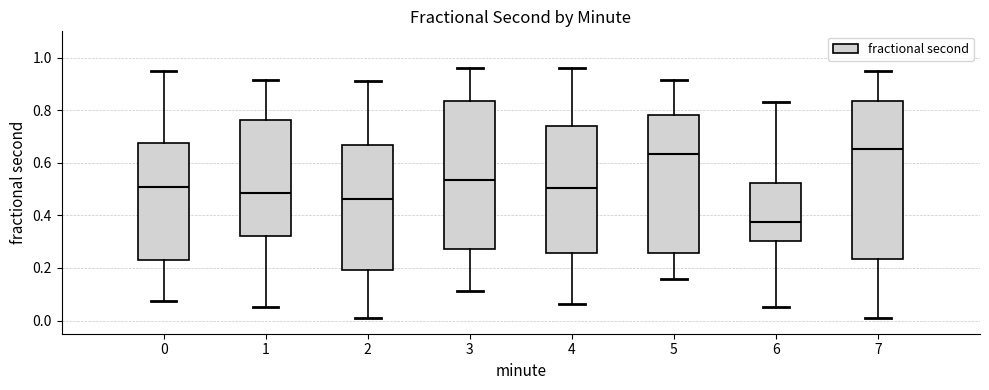

Reading left to right, read every box against the y-axis: the position of its median line, the range the box covers, and the ends of its whiskers. The values are not printed on the chart, so give them approximately, as read against the axis.

0: median 0.50, box 0.24 to 0.68, whiskers 0.08 to 0.94
1: median 0.48, box 0.32 to 0.76, whiskers 0.04 to 0.92
2: median 0.46, box 0.20 to 0.66, whiskers 0.02 to 0.92
3: median 0.54, box 0.28 to 0.84, whiskers 0.12 to 0.96
4: median 0.50, box 0.26 to 0.74, whiskers 0.06 to 0.96
5: median 0.64, box 0.26 to 0.78, whiskers 0.16 to 0.92
6: median 0.38, box 0.30 to 0.52, whiskers 0.04 to 0.84
7: median 0.66, box 0.24 to 0.84, whiskers 0.02 to 0.94